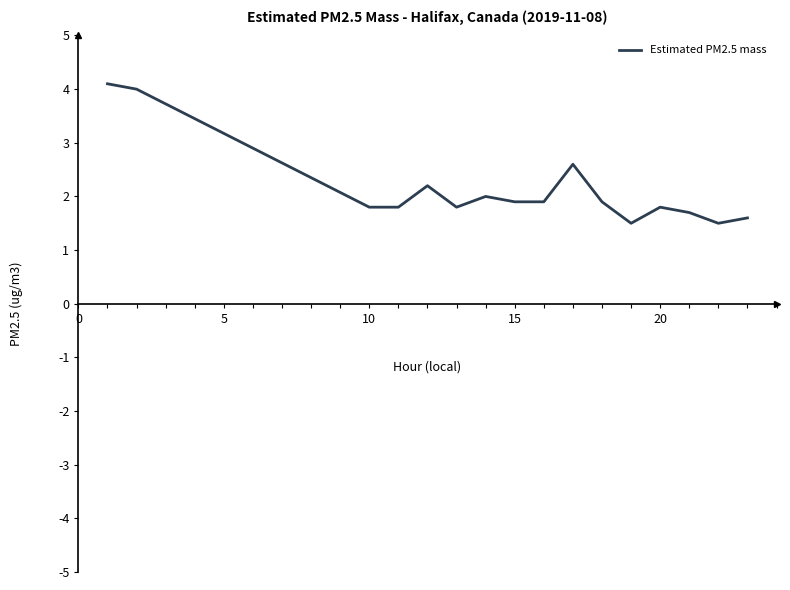

How many series are shown in this chart?

1